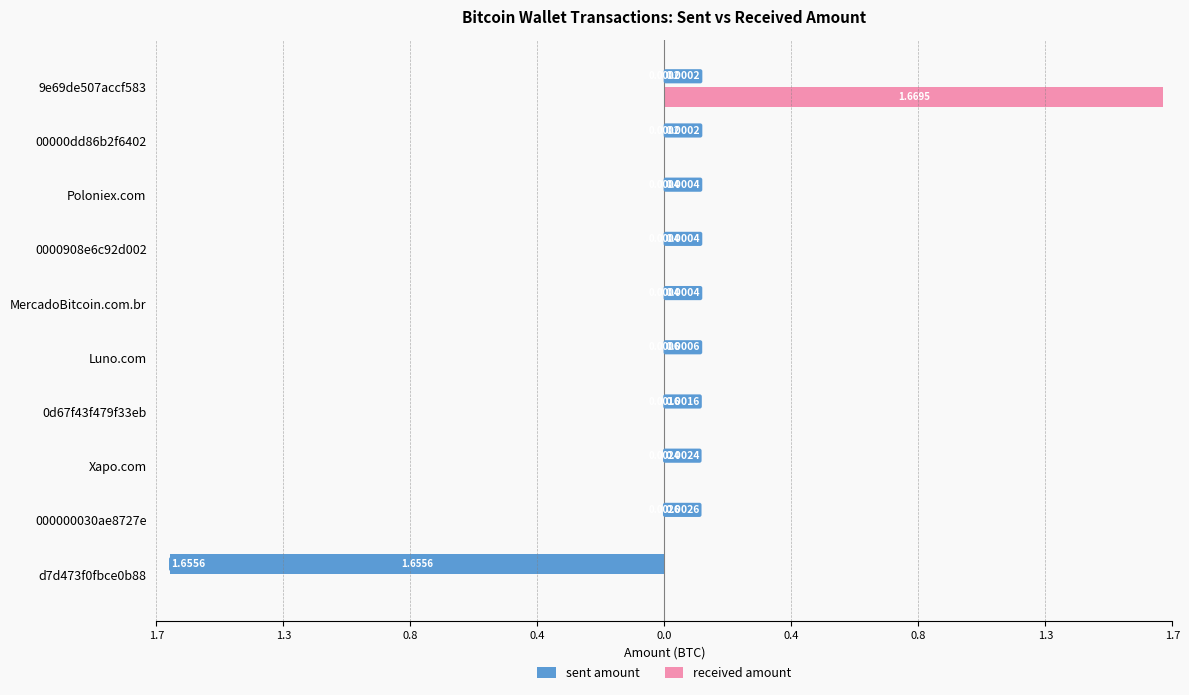

Reading left to right, extract all data points from this chart.

sent amount: -1.7	-0.0	-0.0	-0.0	-0.0	-0.0	-0.0	-0.0	-0.0	-0.0
received amount: 0.0	0.0	0.0	0.0	0.0	0.0	0.0	0.0	0.0	1.7